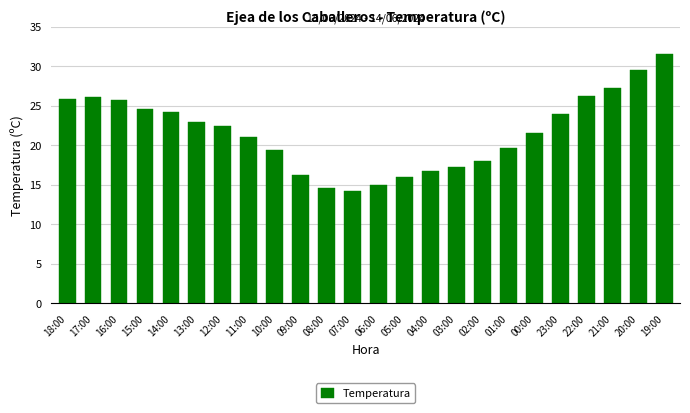

The value at 18:00 is 42.3. True or false?

False